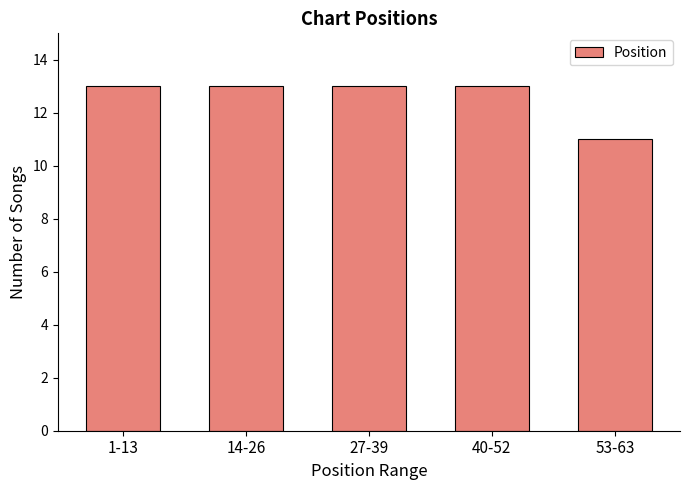

Reading right to left, what are all the values shown in this chart?

53-63=11	40-52=13	27-39=13	14-26=13	1-13=13